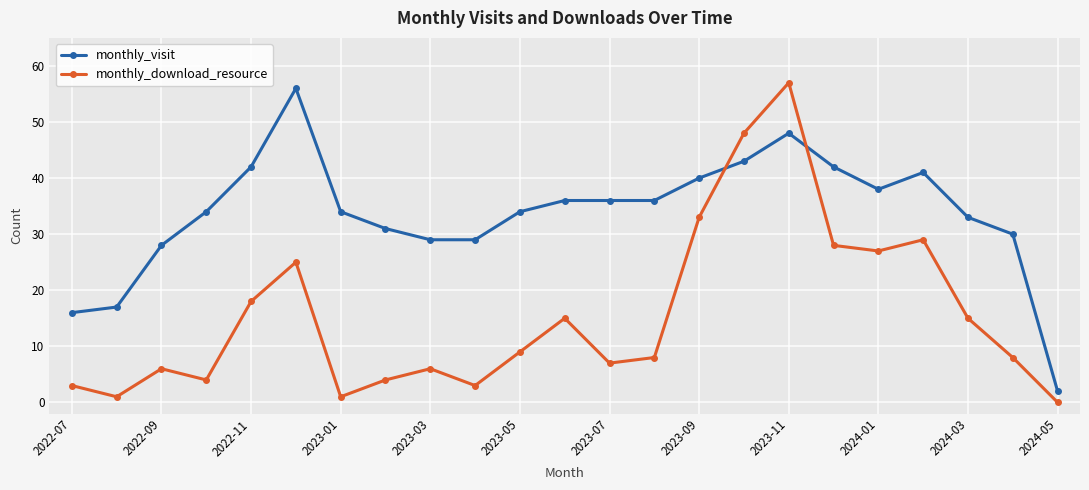

What is the value of the monthly_visit point at the 21st from the left?

33